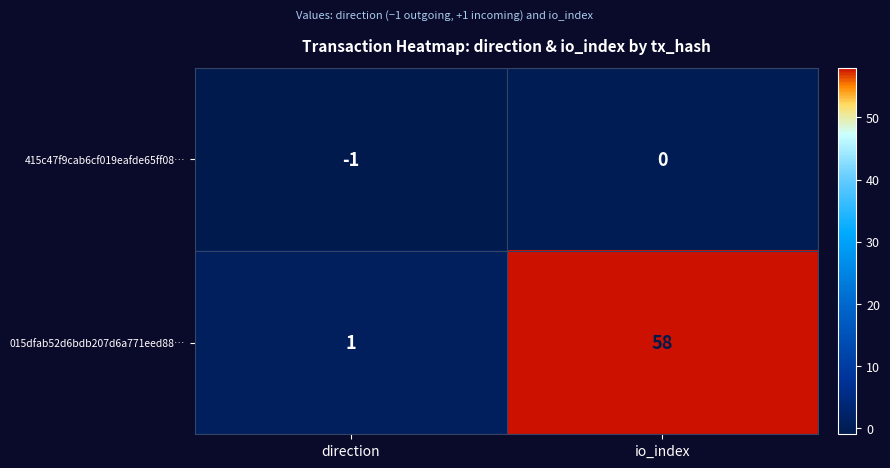

Which series has the largest total across all categories?

015dfab52d6bdb207d6a771eed88…